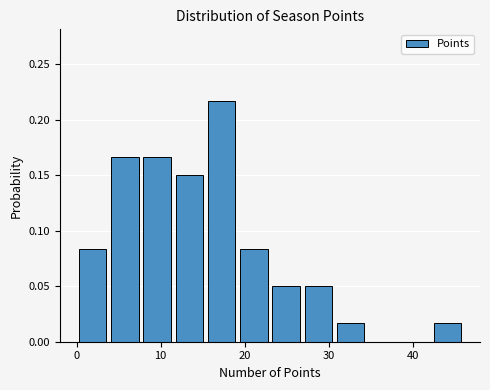

Around what value on the x-axis is the tallest bar? Give the approximate position of its centre, as read against the axis.

17